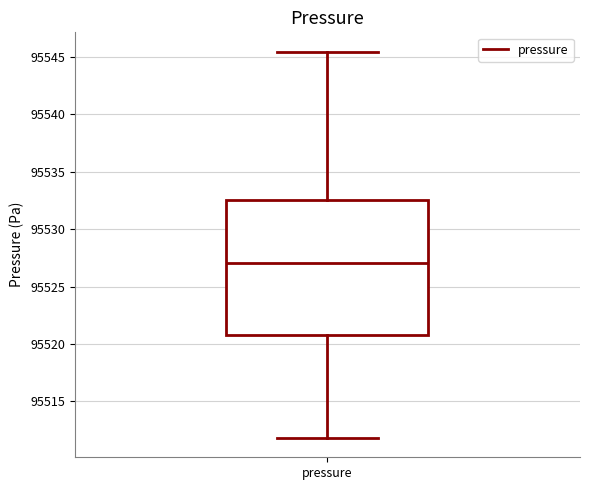

Where does the upper whisker of the box for pressure end on the y-axis? The values are not printed on the chart, so give them approximately, as read against the axis.

95545.5